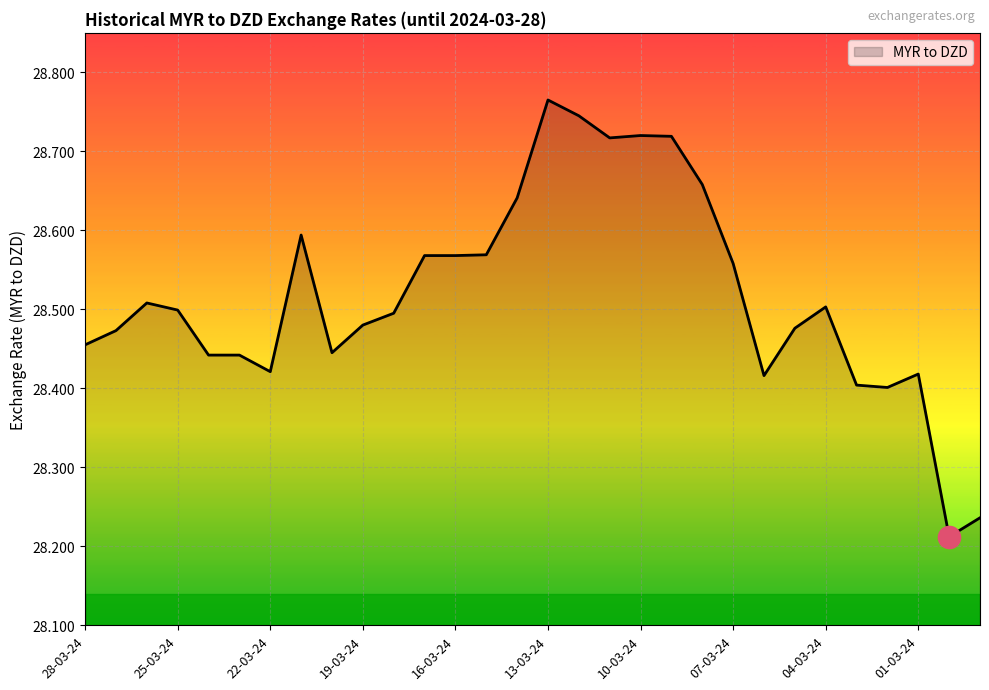

What is the difference between the maximum and minimum values?

0.6